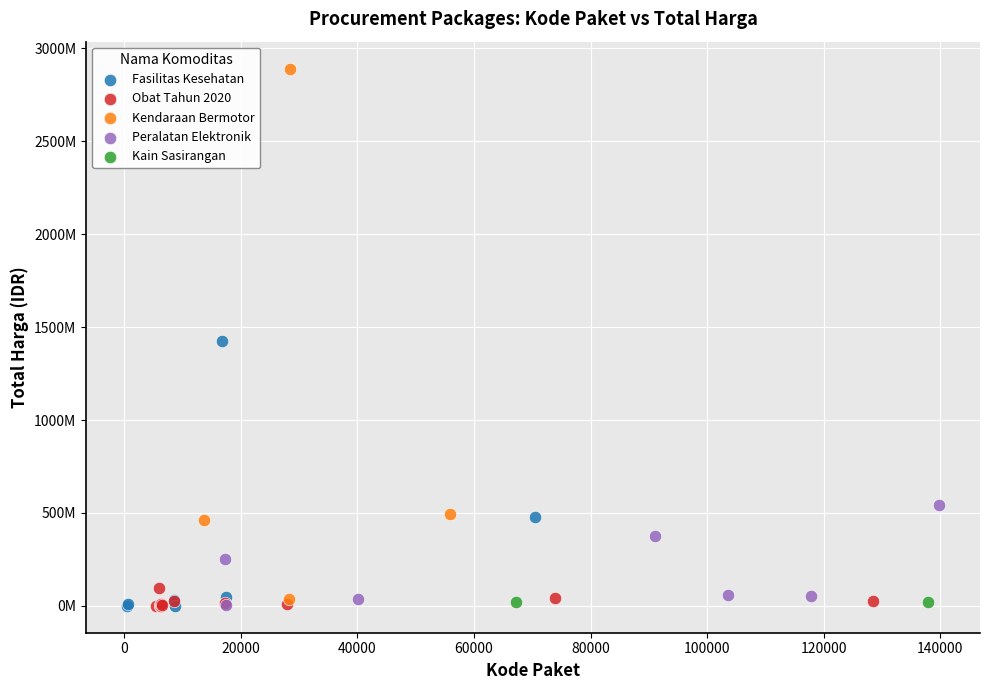

What are all the series names shown in the legend?

Fasilitas Kesehatan, Obat Tahun 2020, Kendaraan Bermotor, Peralatan Elektronik, Kain Sasirangan